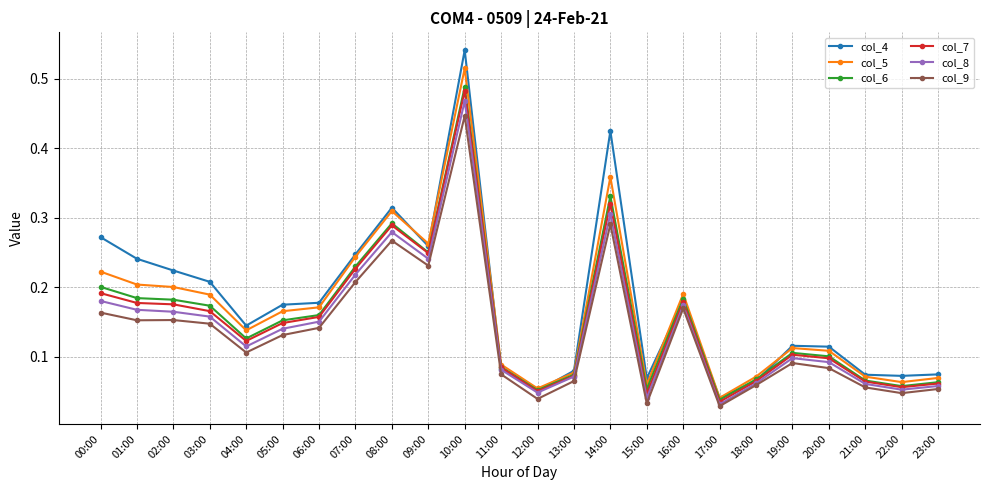

At which label is col_6 closest to 0?

17:00